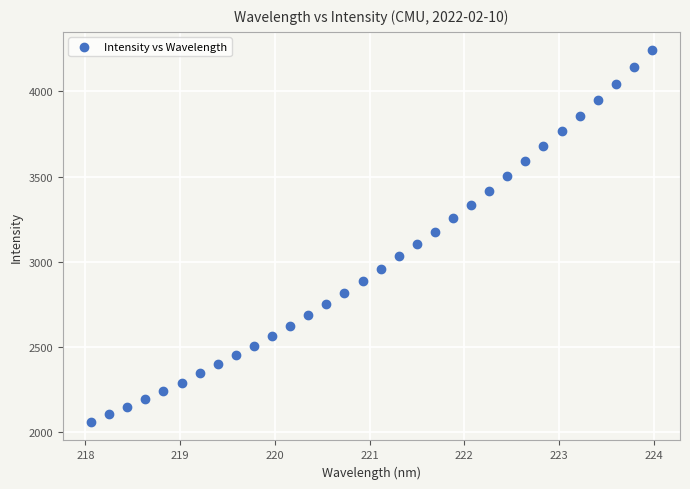

What is the range of Y values (max minus min)?

2181.1